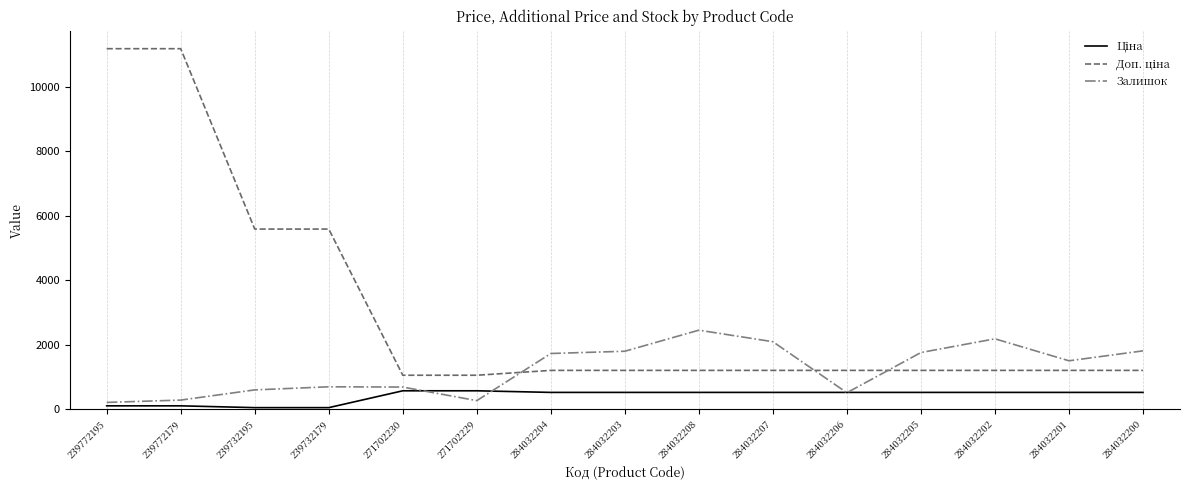

What is the maximum value shown in the chart?

11182.0